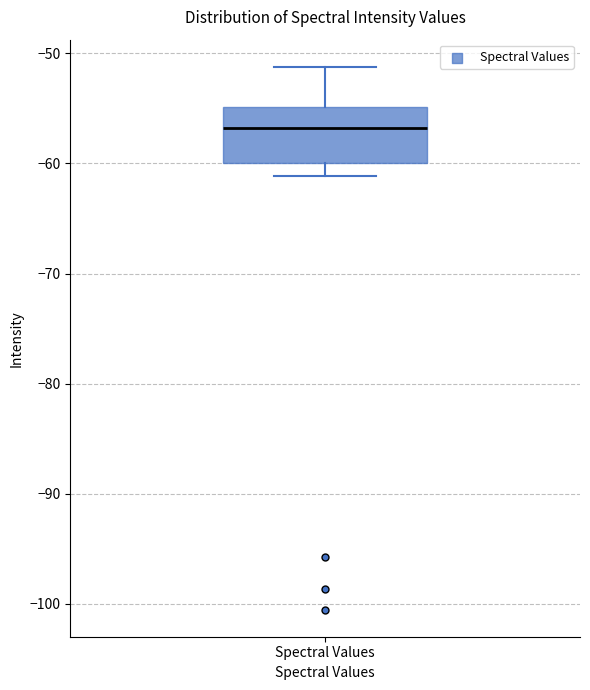

Read this box plot against the y-axis: the position of the median line, the range covered by the box, and the ends of both whiskers. The values are not printed on the chart, so give them approximately, as read against the axis.

median -57, box -60 to -55, whiskers -61 to -51